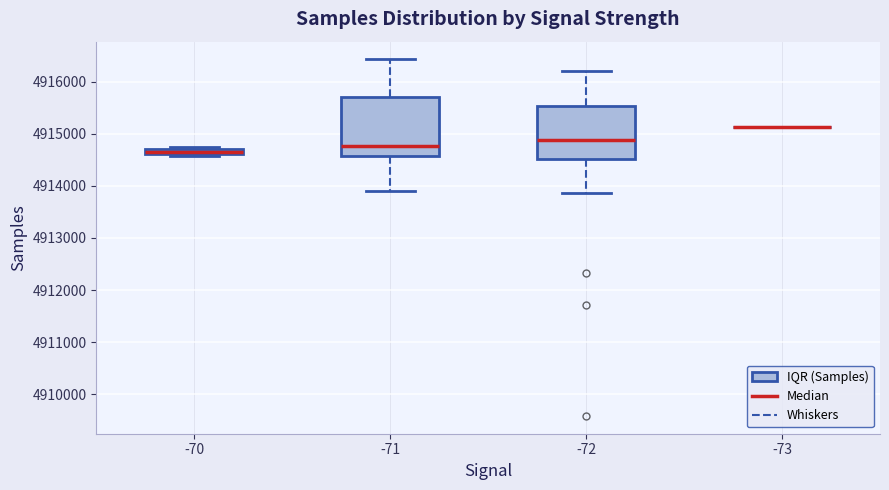

Which box is the tallest, from its lower edge to its upper edge?

-71